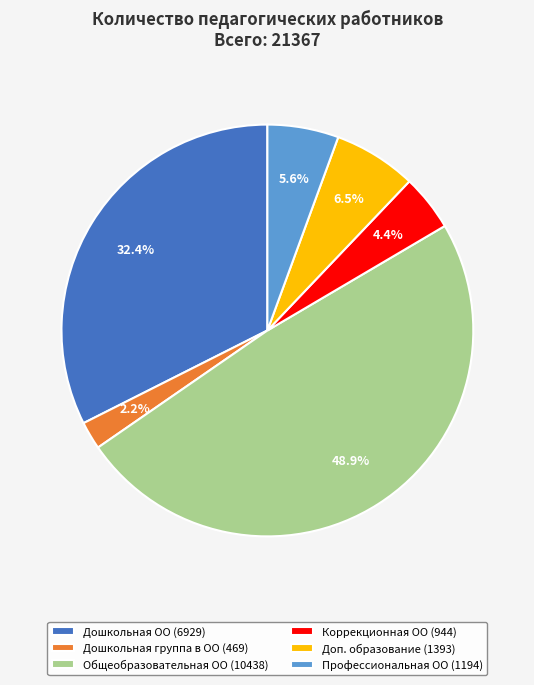

Does any single category account for the majority?

No